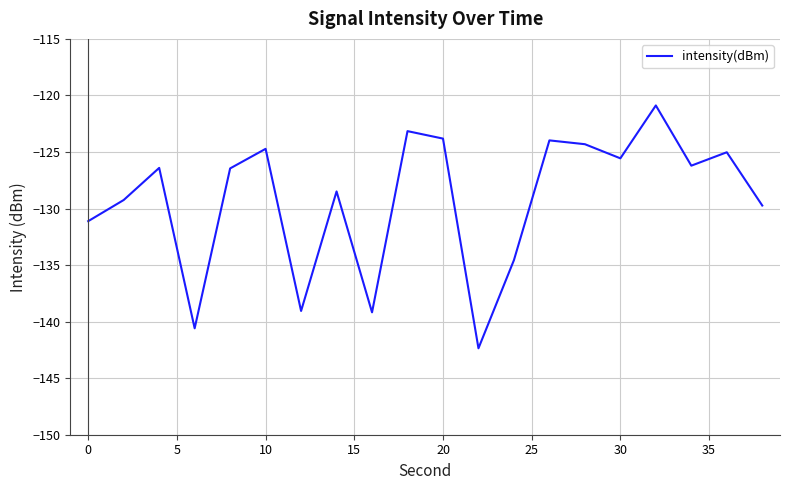

What is the minimum value shown in the chart?

-142.4